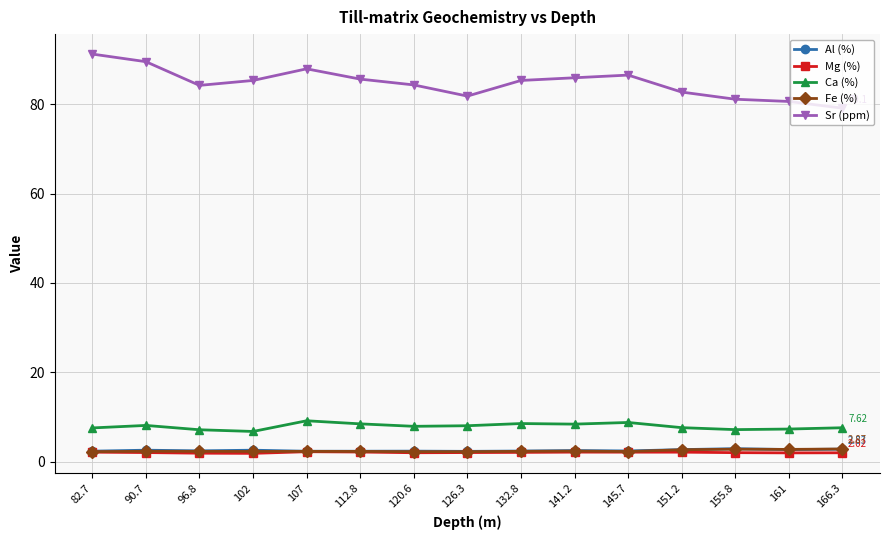

True or false: Fe (%) has more than 1 points higher than both neighbors.

True